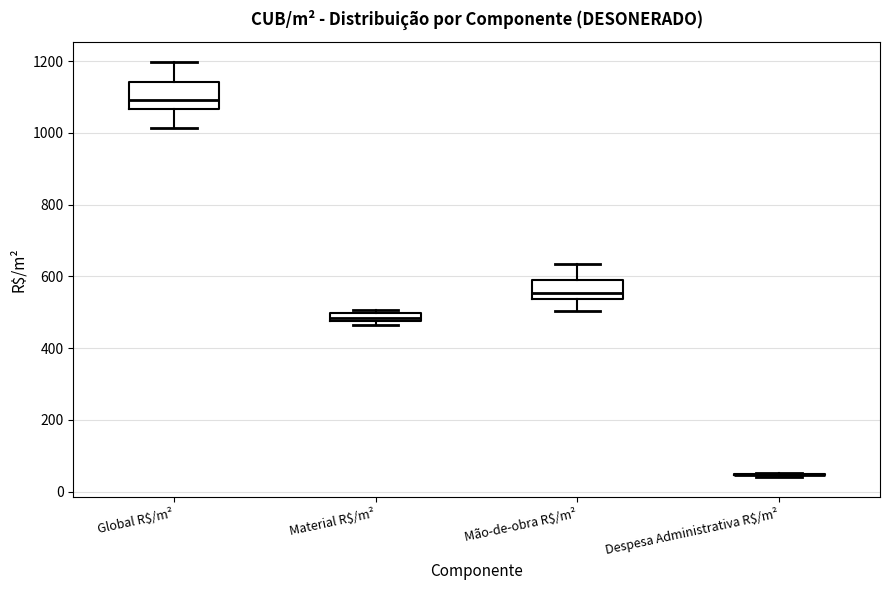

Which box is the tallest, from its lower edge to its upper edge?

Global R$/m²